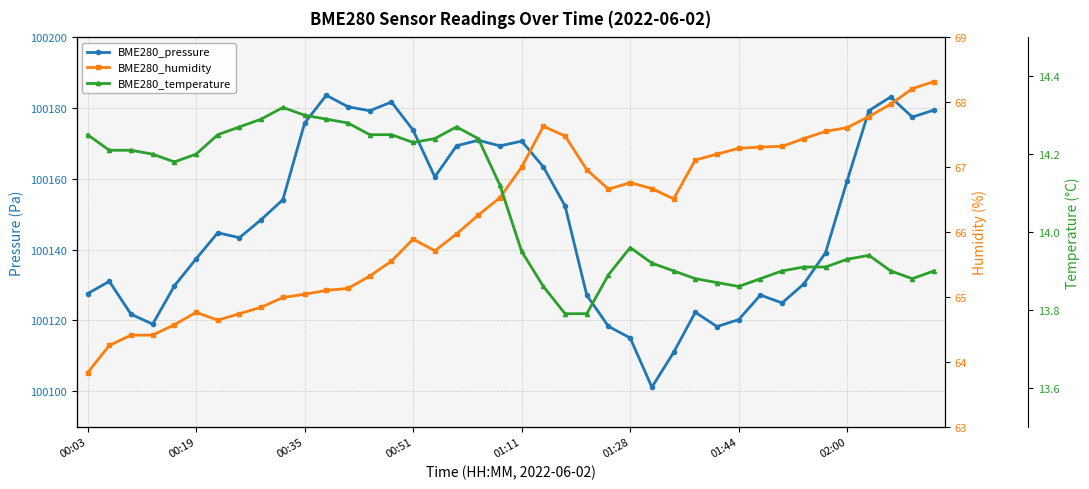

The value of BME280_humidity at 00:51 is 65.9. True or false?

True